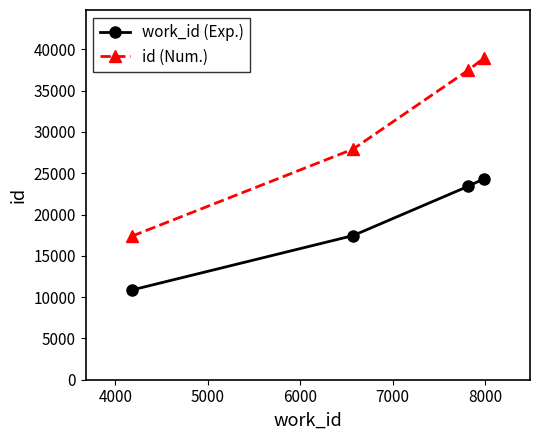

Which series has the largest range (max minus min)?

id (Num.)